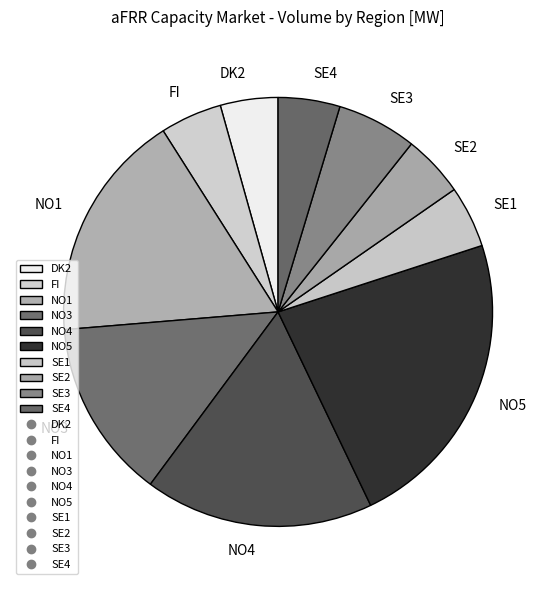

What is the largest slice in the pie chart?

NO5